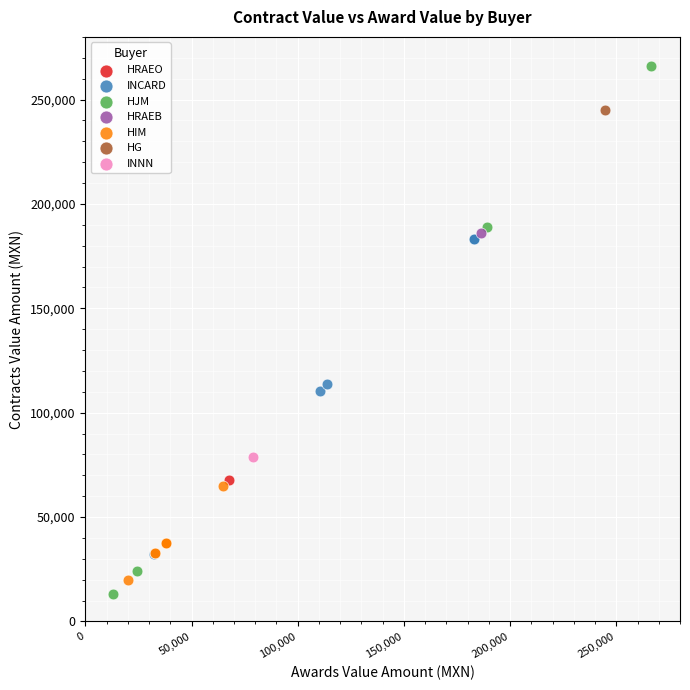

What are all the series names shown in the legend?

HRAEO, INCARD, HJM, HRAEB, HIM, HG, INNN